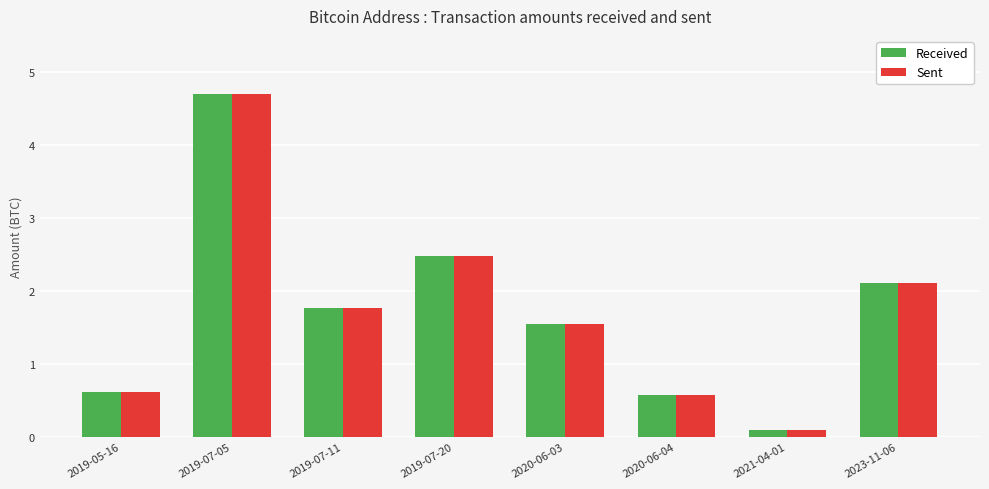

What are all the series names shown in the legend?

Received, Sent